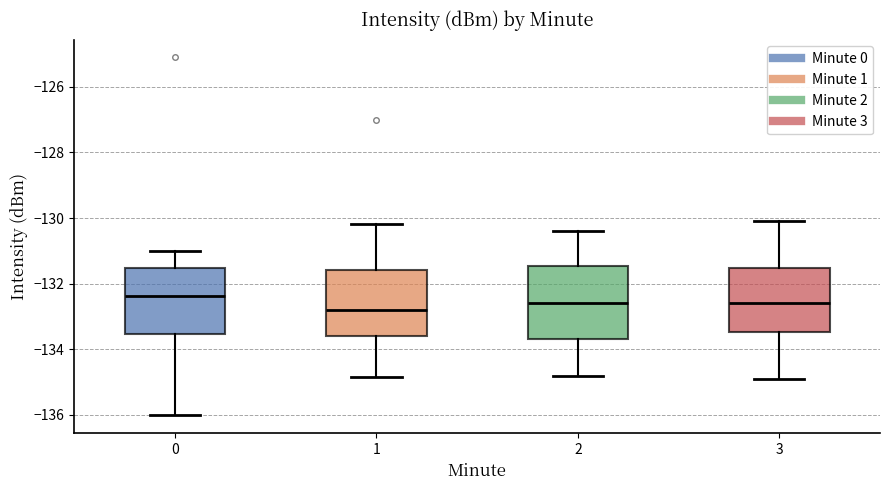

Reading left to right, transcribe this box plot: for each box, give where its median line is, the range the box spans, and where its two whiskers end, as read against the y-axis. The values are not printed on the chart, so give them approximately, as read against the axis.

0: median -132.4, box -133.6 to -131.6, whiskers -136.0 to -131.0
1: median -132.8, box -133.6 to -131.6, whiskers -134.8 to -130.2
2: median -132.6, box -133.6 to -131.4, whiskers -134.8 to -130.4
3: median -132.6, box -133.4 to -131.6, whiskers -134.8 to -130.0